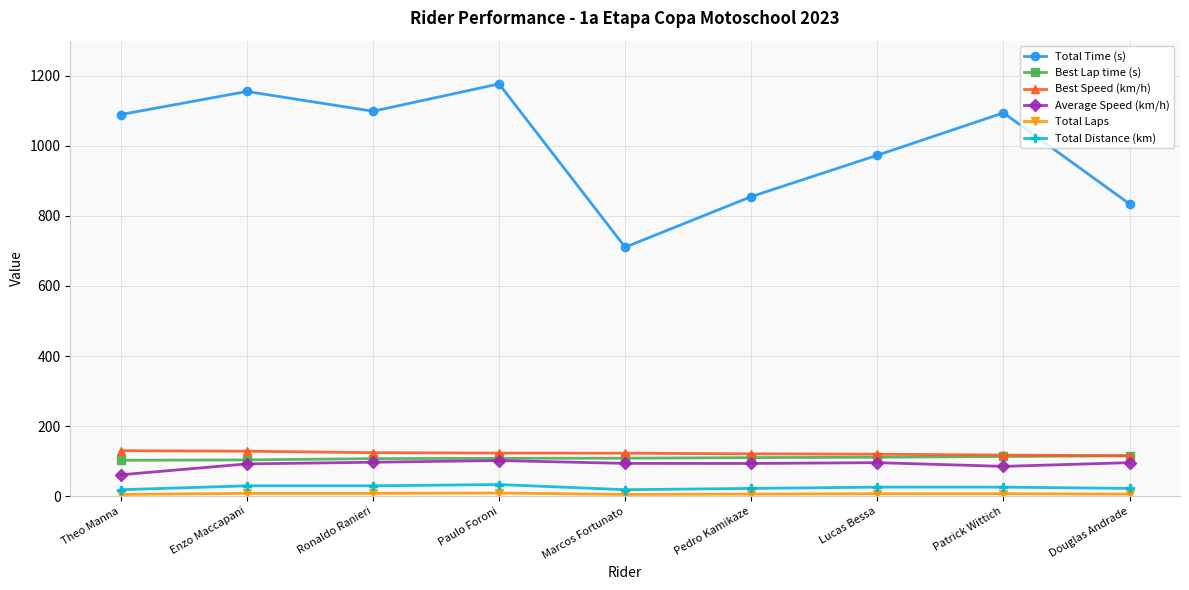

What is the label of the 5th point from the right?

Marcos Fortunato